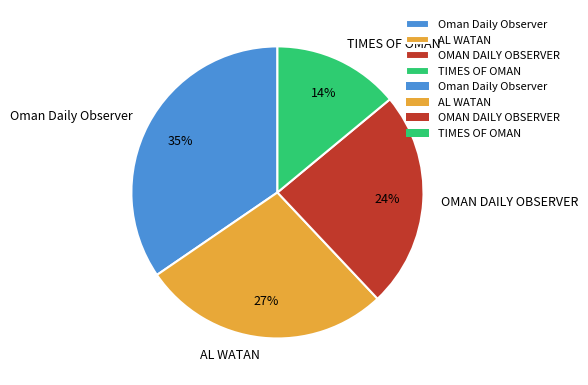

To the nearest percent, what percentage of the pie is TIMES OF OMAN?

14%